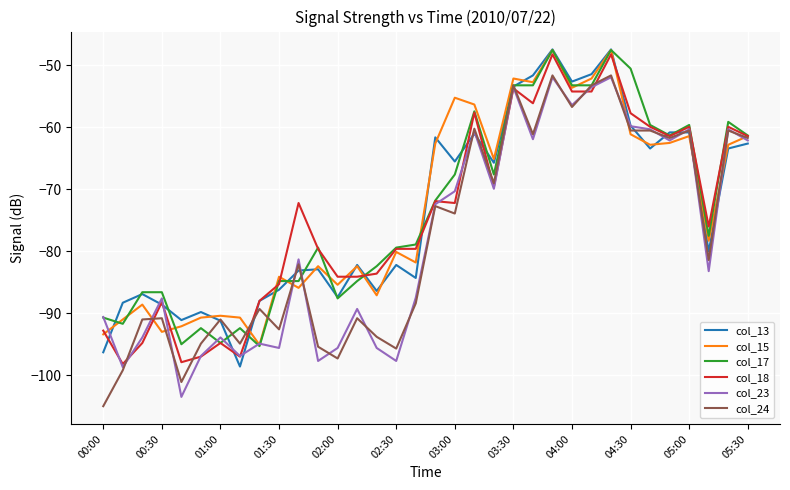

What is the maximum value for col_13?

-47.4